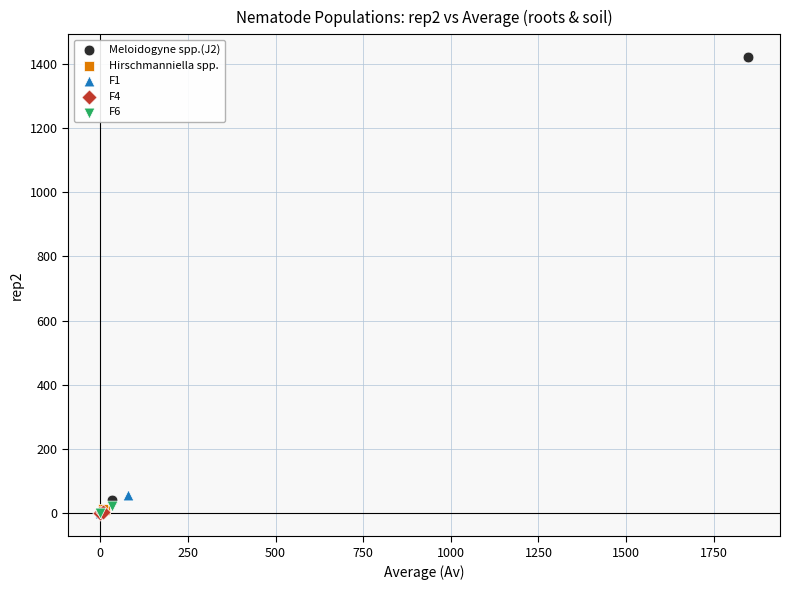

What are all the series names shown in the legend?

Meloidogyne spp.(J2), Hirschmanniella spp., F1, F4, F6